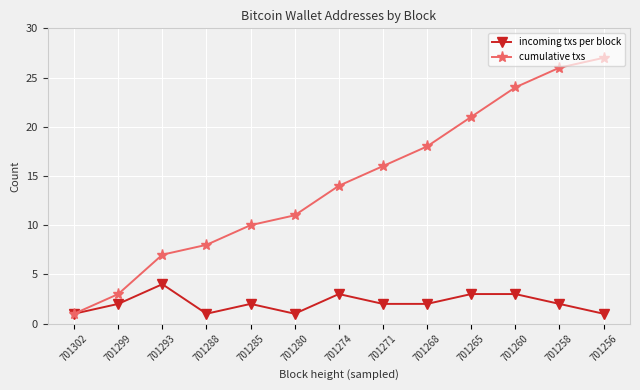

Does the chart display data point markers on the line(s)?

Yes